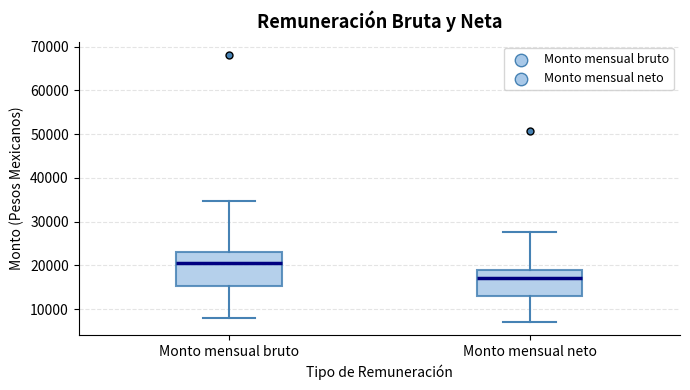

Reading left to right, transcribe this box plot: for each box, give where its median line is, the range the box spans, and where its two whiskers end, as read against the y-axis. The values are not printed on the chart, so give them approximately, as read against the axis.

Monto mensual bruto: median 20000, box 15000 to 23000, whiskers 8000 to 35000
Monto mensual neto: median 17000, box 13000 to 19000, whiskers 7000 to 28000